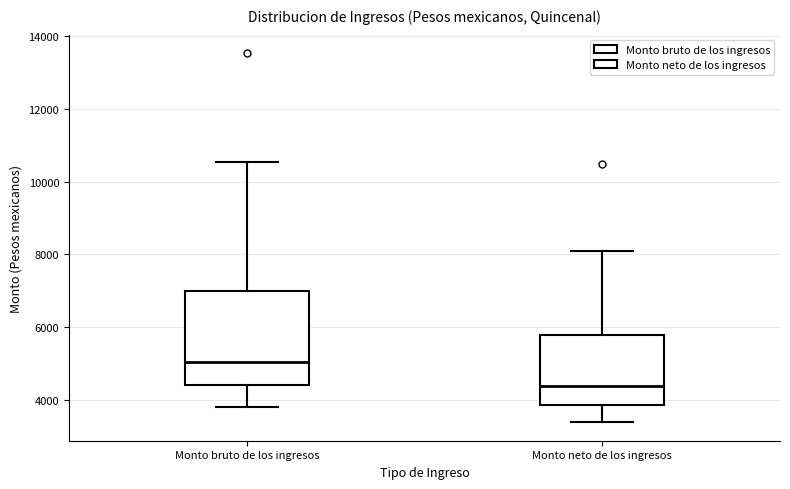

Where is the upper edge of the box for Monto bruto de los ingresos on the y-axis? The values are not printed on the chart, so give them approximately, as read against the axis.

7000